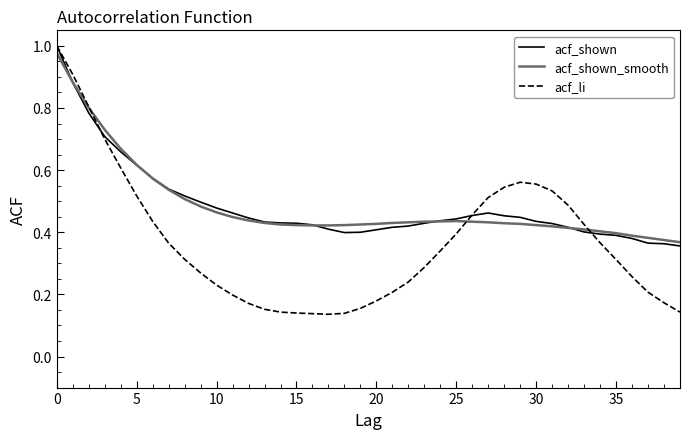

Which series has the widest spread of values?

acf_li